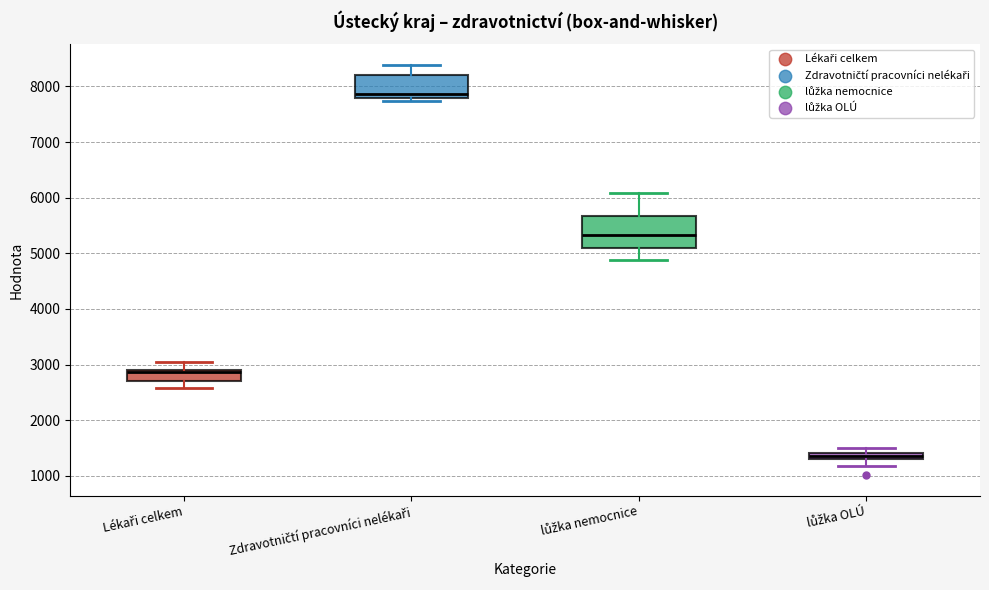

Which box has the highest median line?

Zdravotničtí pracovníci nelékaři